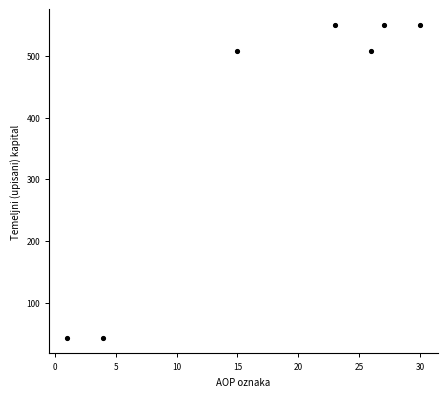

What is the average X value?

18.0